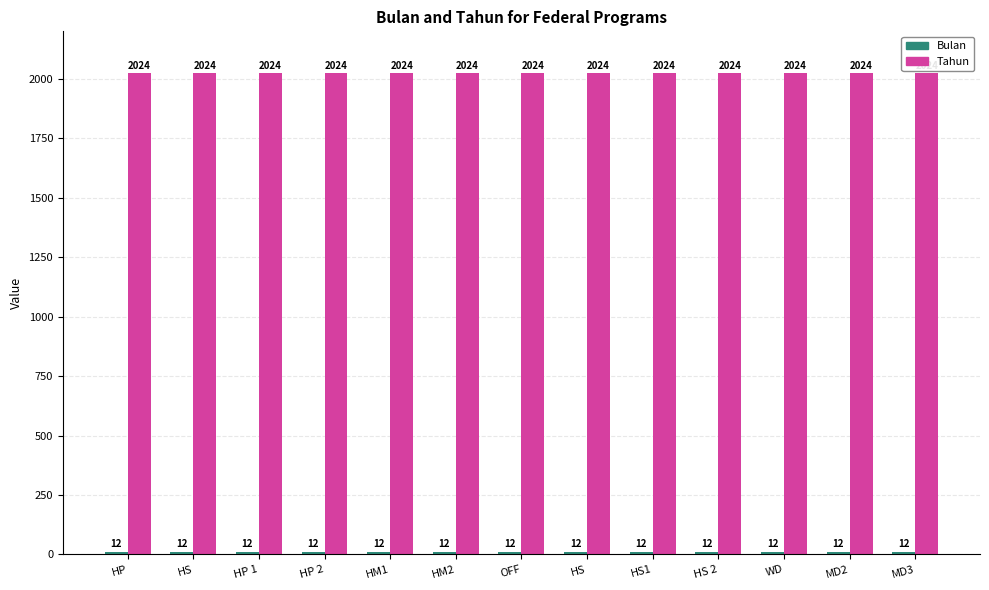

Does the chart contain any negative values?

No